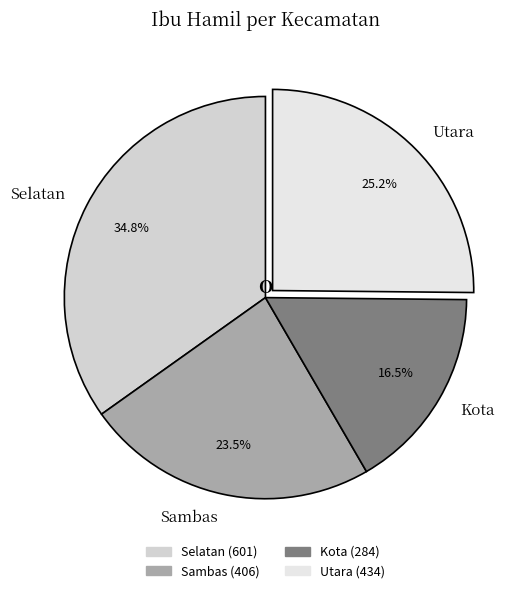

Which category has the biggest portion of the pie?

Selatan